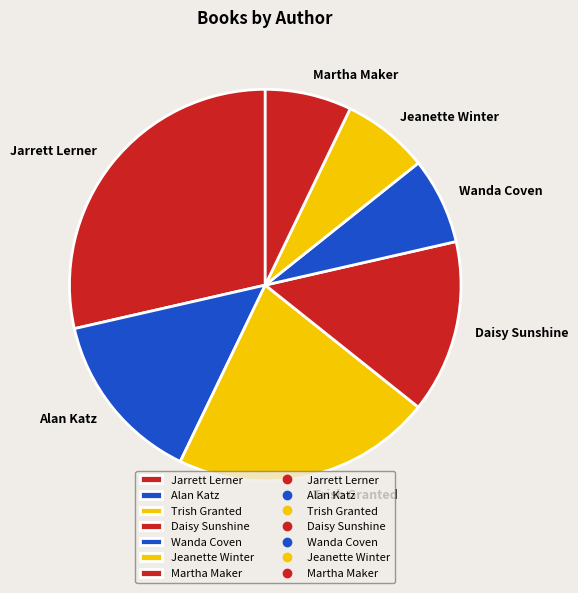

What is the largest slice in the pie chart?

Jarrett Lerner